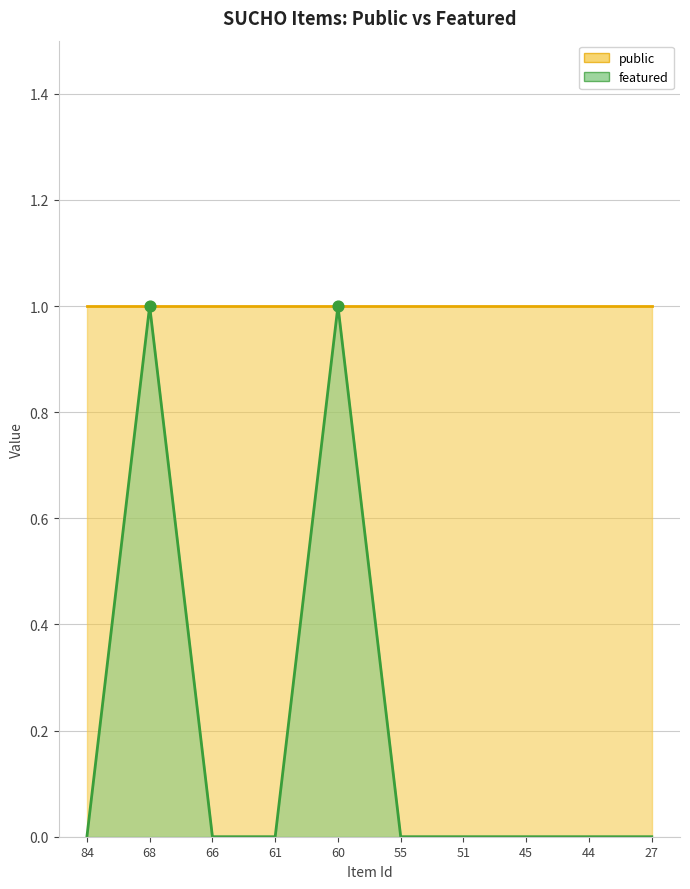

Between 66 and 45, which is larger?

66